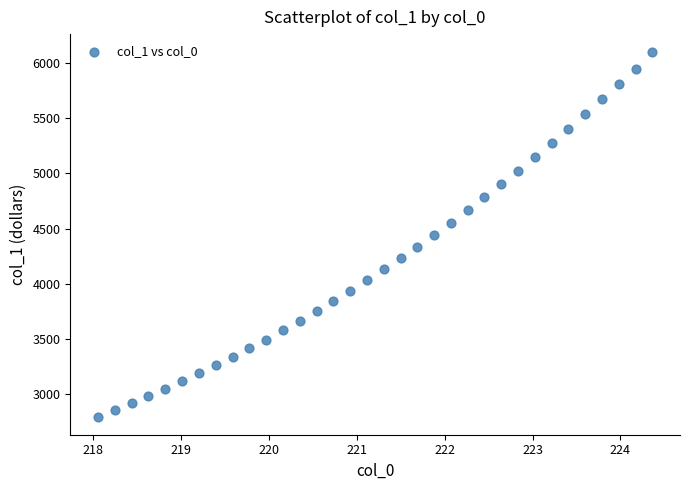

What is the range of Y values (max minus min)?

3296.4